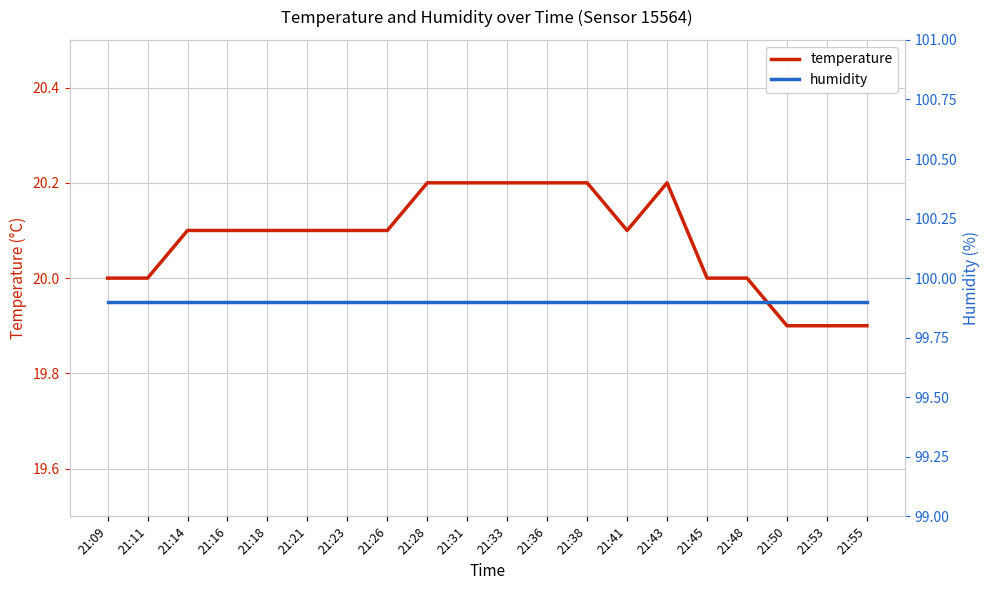

Reading right to left, what are all the values shown in this chart?

temperature: 19.9	19.9	19.9	20.0	20.0	20.2	20.1	20.2	20.2	20.2	20.2	20.2	20.1	20.1	20.1	20.1	20.1	20.1	20.0	20.0
humidity: 99.9	99.9	99.9	99.9	99.9	99.9	99.9	99.9	99.9	99.9	99.9	99.9	99.9	99.9	99.9	99.9	99.9	99.9	99.9	99.9